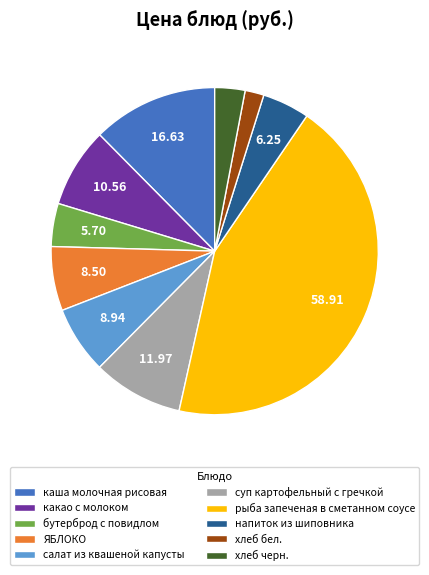

Do каша молочная рисовая and напиток из шиповника together represent more than half of the pie?

No